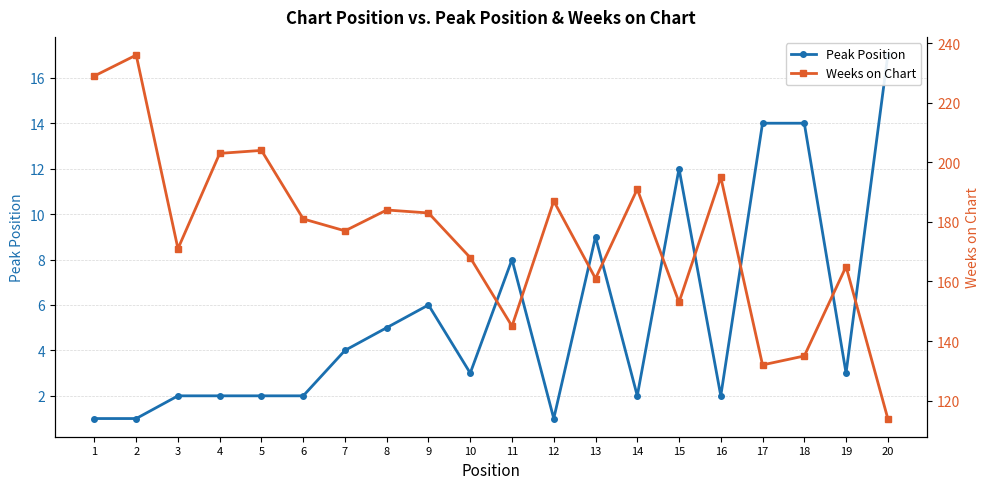

Is it true that Weeks on Chart equals 94 at 12?

False